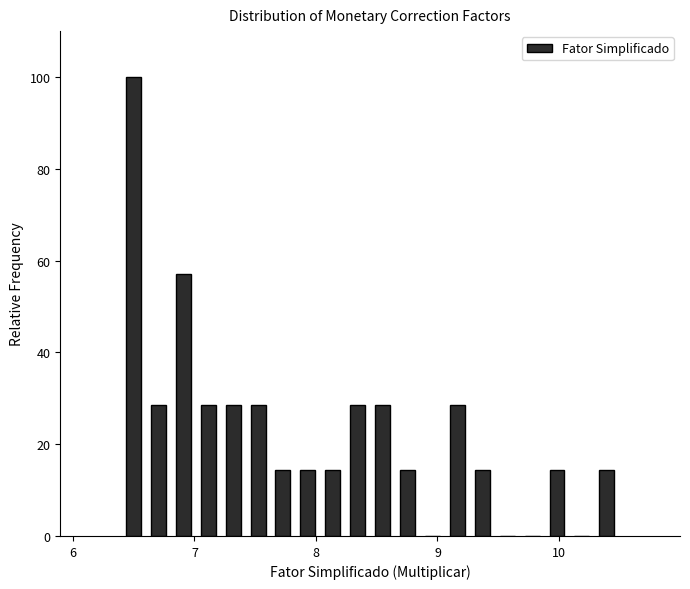

Around what value on the x-axis is the tallest bar? Give the approximate position of its centre, as read against the axis.

6.5